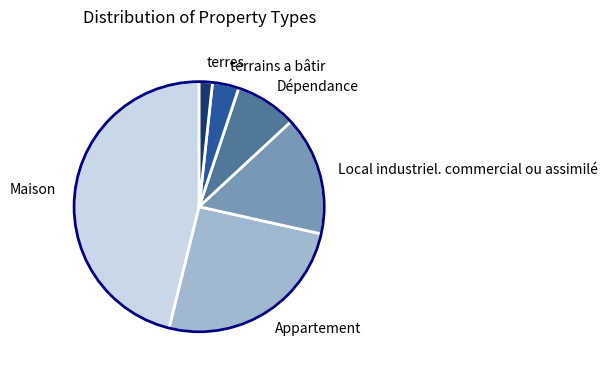

True or false: terres accounts for 2% of the total.

True